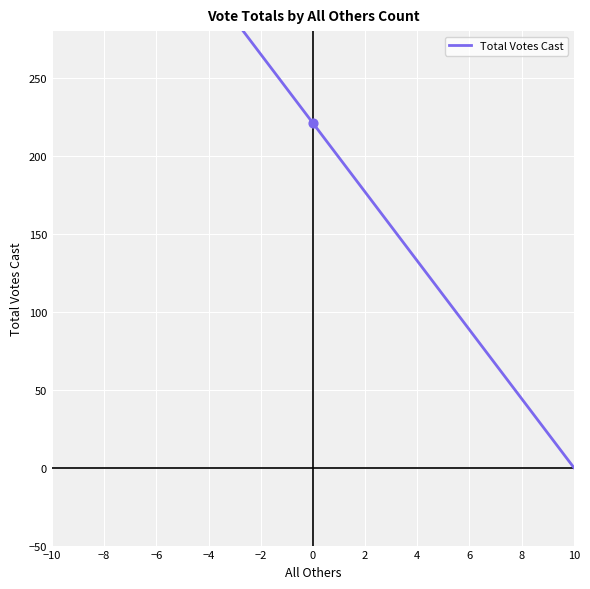

What is the ratio of the value at −10 to the value at 0?

2.0